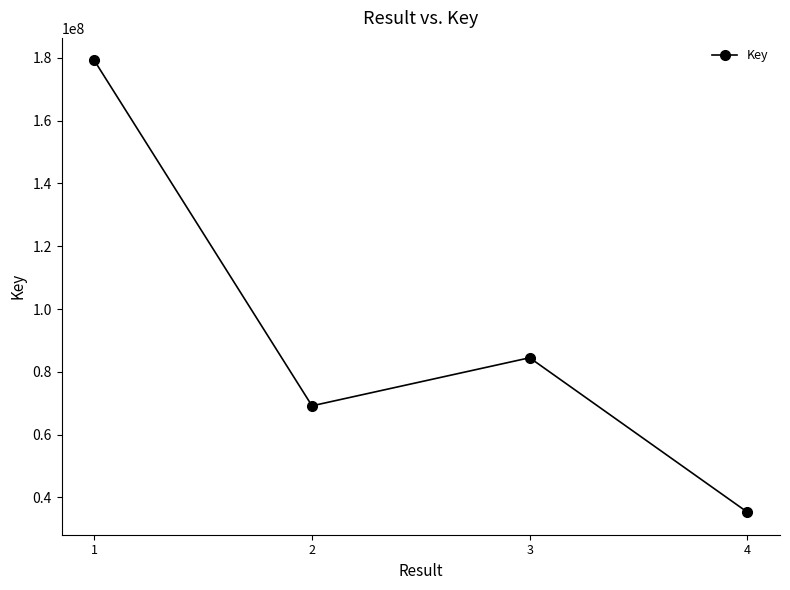

At which label is the value closest to 107235915?

3